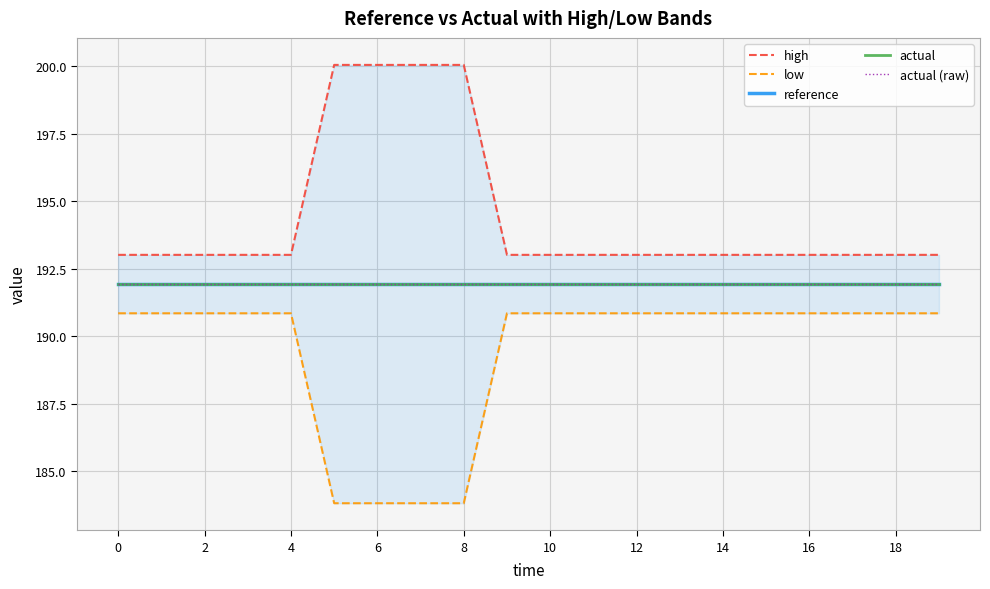

At which category is the sum across all series the highest?

6